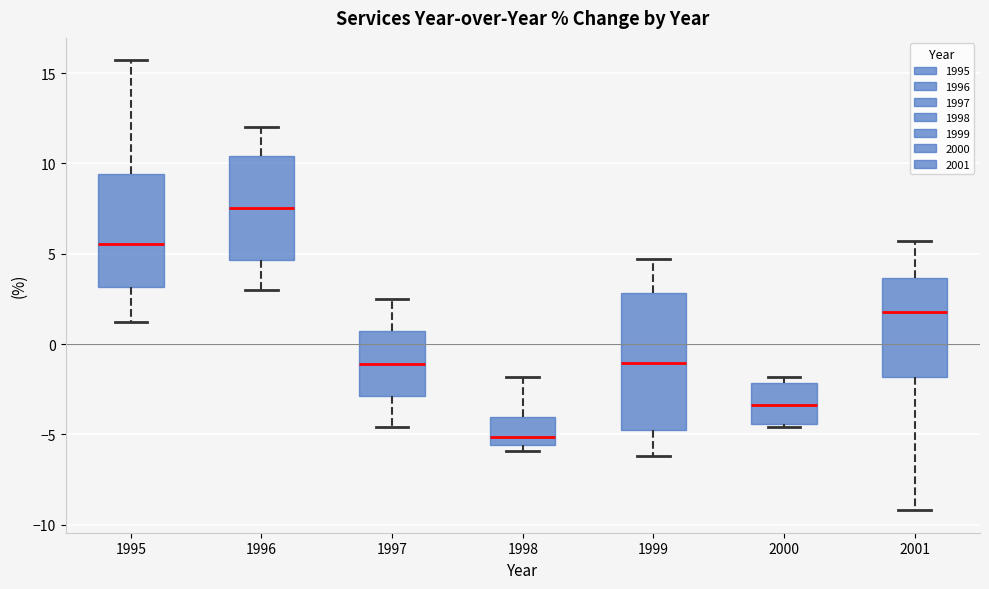

Reading left to right, transcribe this box plot: for each box, give where its median line is, the range the box spans, and where its two whiskers end, as read against the y-axis. The values are not printed on the chart, so give them approximately, as read against the axis.

1995: median 5.5, box 3.0 to 9.5, whiskers 1.0 to 15.5
1996: median 7.5, box 4.5 to 10.5, whiskers 3.0 to 12.0
1997: median -1.0, box -3.0 to 0.5, whiskers -4.5 to 2.5
1998: median -5.0, box -5.5 to -4.0, whiskers -6.0 to -2.0
1999: median -1.0, box -5.0 to 3.0, whiskers -6.0 to 4.5
2000: median -3.5, box -4.5 to -2.0, whiskers -4.5 to -2.0 (just above the box's upper edge)
2001: median 2.0, box -2.0 to 3.5, whiskers -9.0 to 5.5